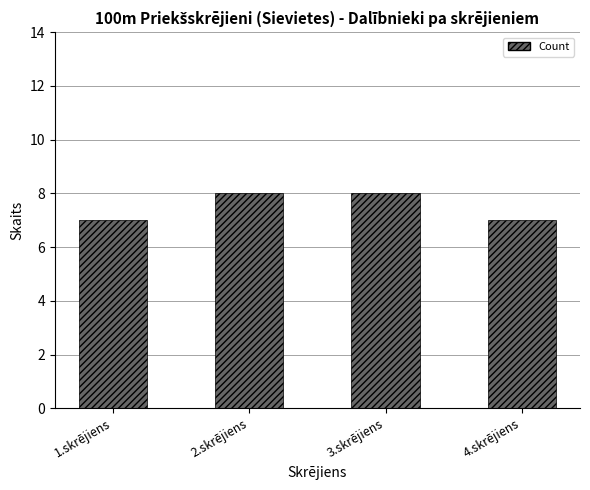

What is the sum of the values at 2.skrējiens and 4.skrējiens?

15